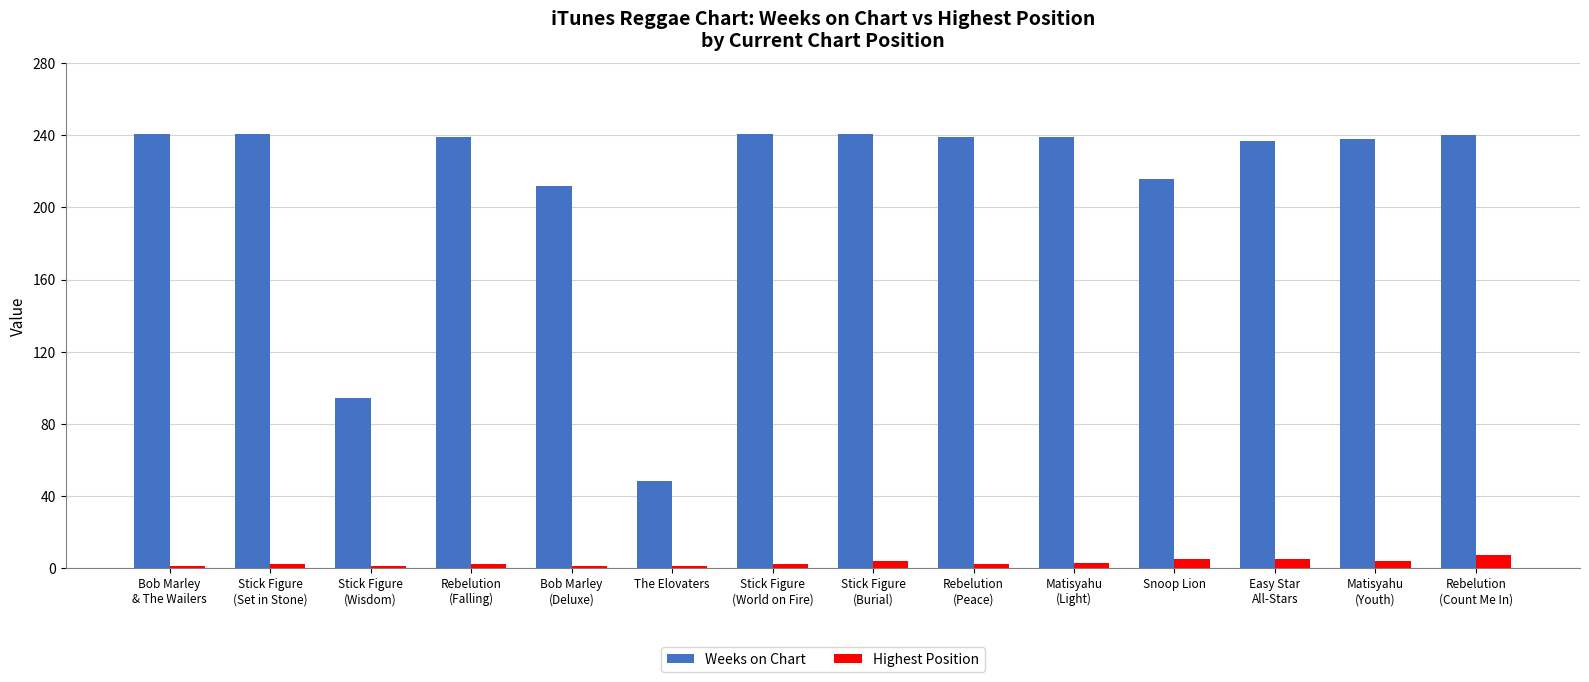

List the series in order of their peak value, lowest first.

Highest Position, Weeks on Chart